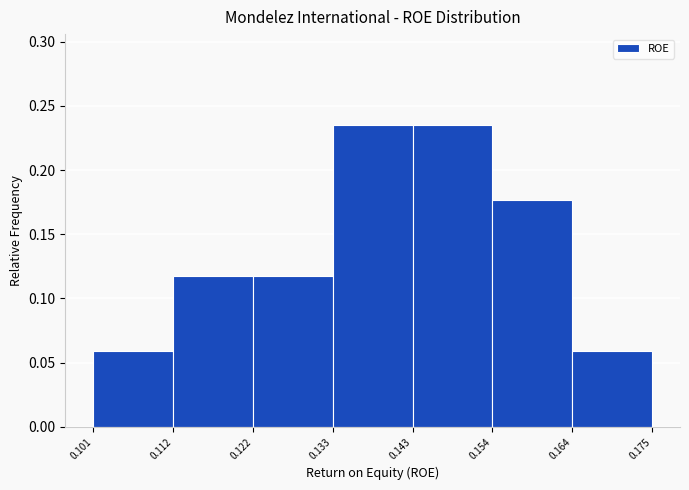

Reading left to right, list every bar in this chart as the range it spans on the x-axis followed by its height. The values are not printed on the chart, so give them approximately, as read against the axis.

0.101 to 0.112: 0.060
0.112 to 0.122: 0.120
0.122 to 0.133: 0.120
0.133 to 0.143: 0.235
0.143 to 0.154: 0.235
0.154 to 0.164: 0.175
0.164 to 0.175: 0.060